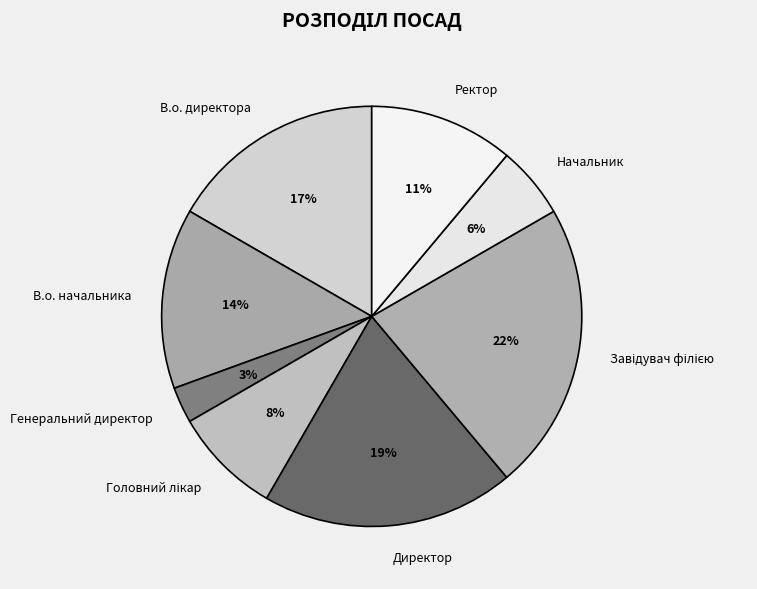

Is there a majority slice in this chart?

No